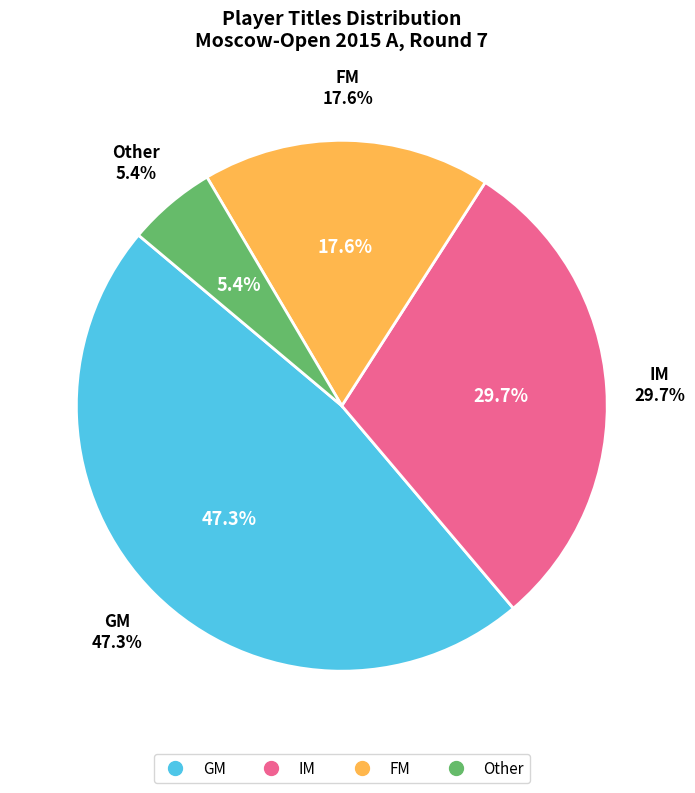

Is GM the majority of the pie?

No